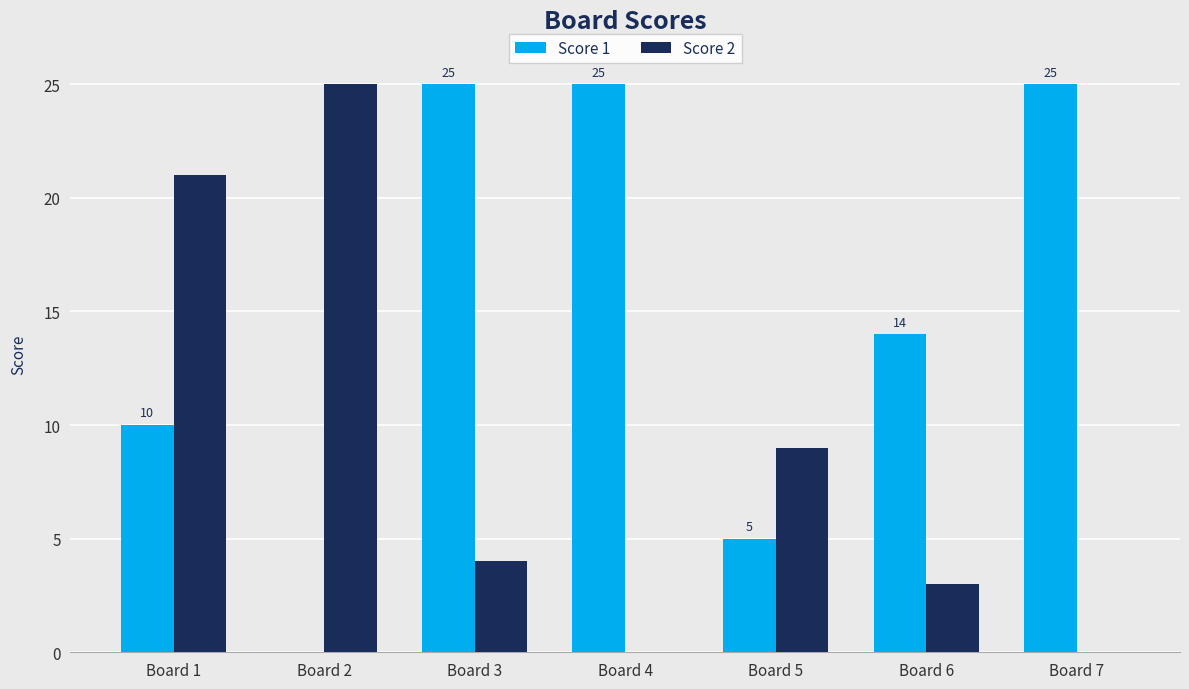

True or false: Score 2 has a value of 1 at Board 6.

False